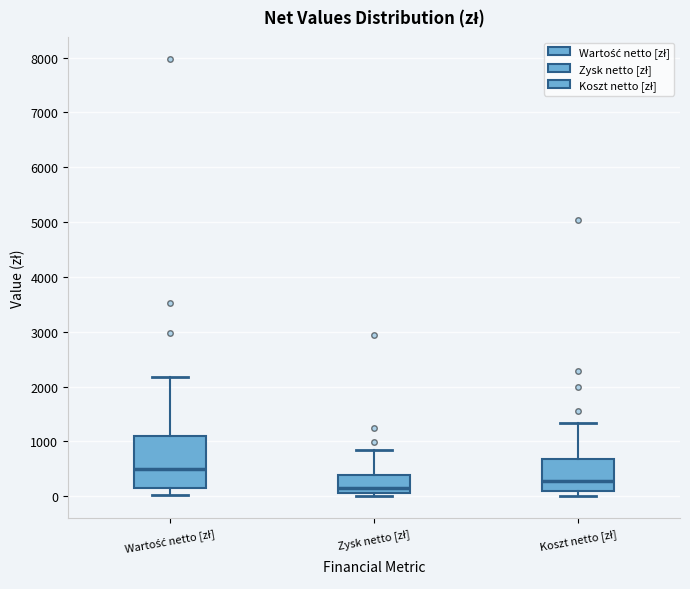

Which box is the tallest, from its lower edge to its upper edge?

Wartość netto [zł]